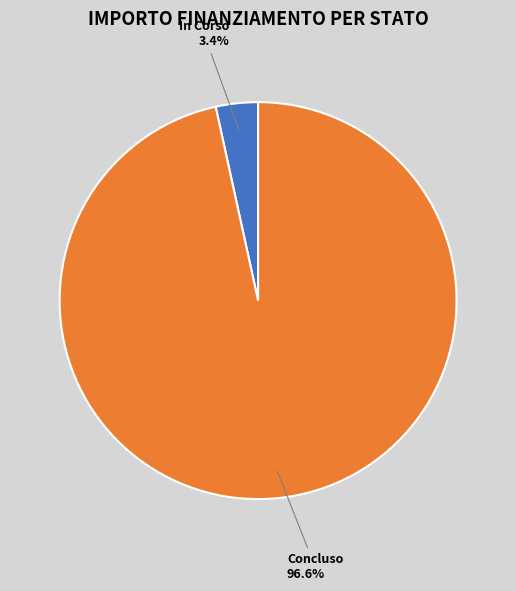

How many segments does this pie chart have?

2